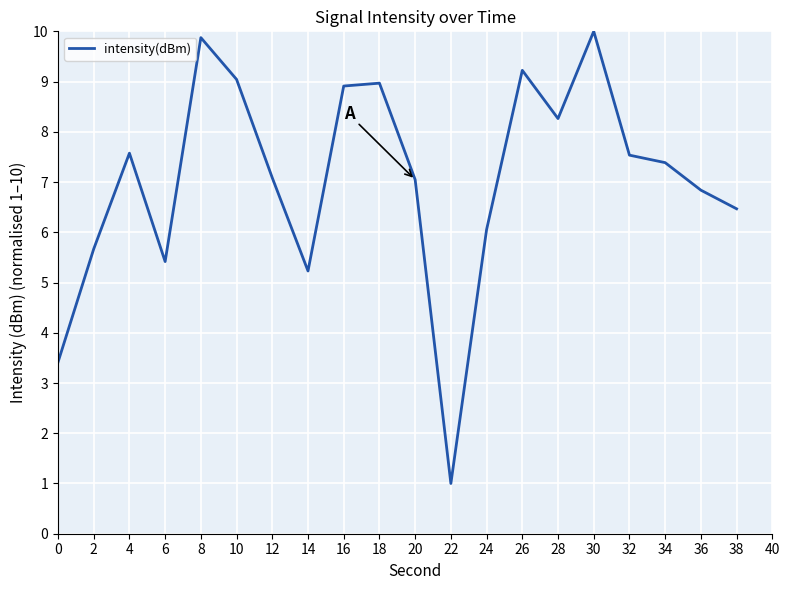

Is it true that the value at 4 is 7.6?

True